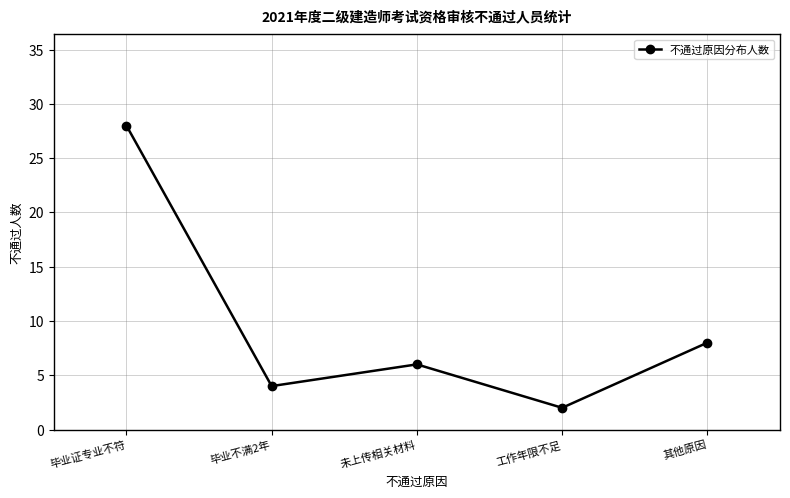

What is the difference between the maximum and minimum values?

26